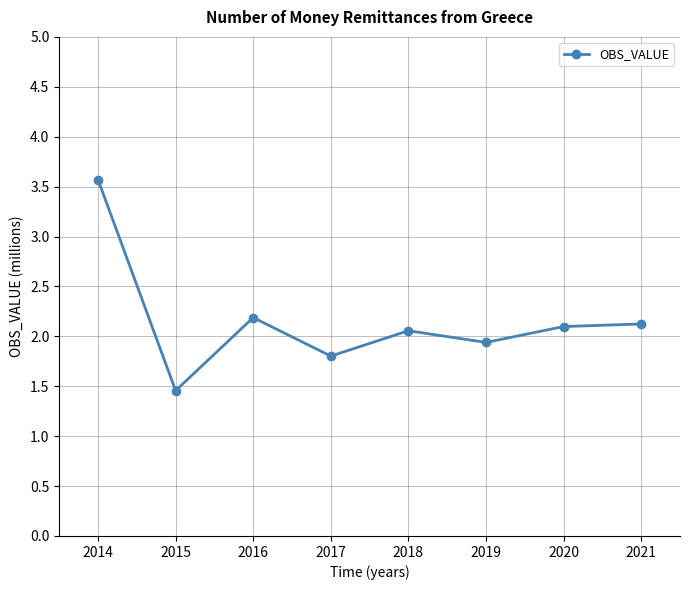

What is the value of the 8th point from the left?

2.1